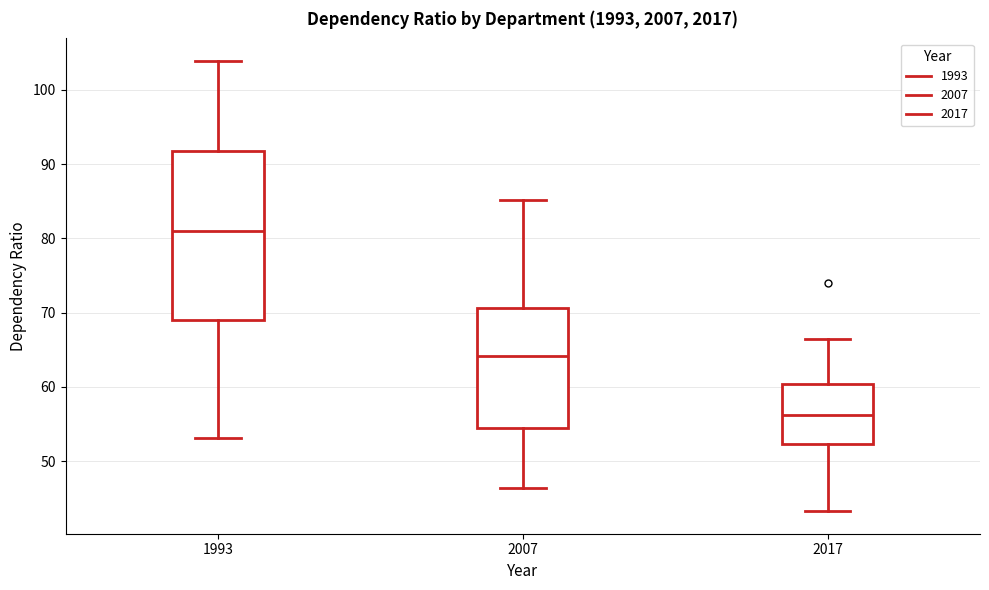

Which box has the lowest median line?

2017